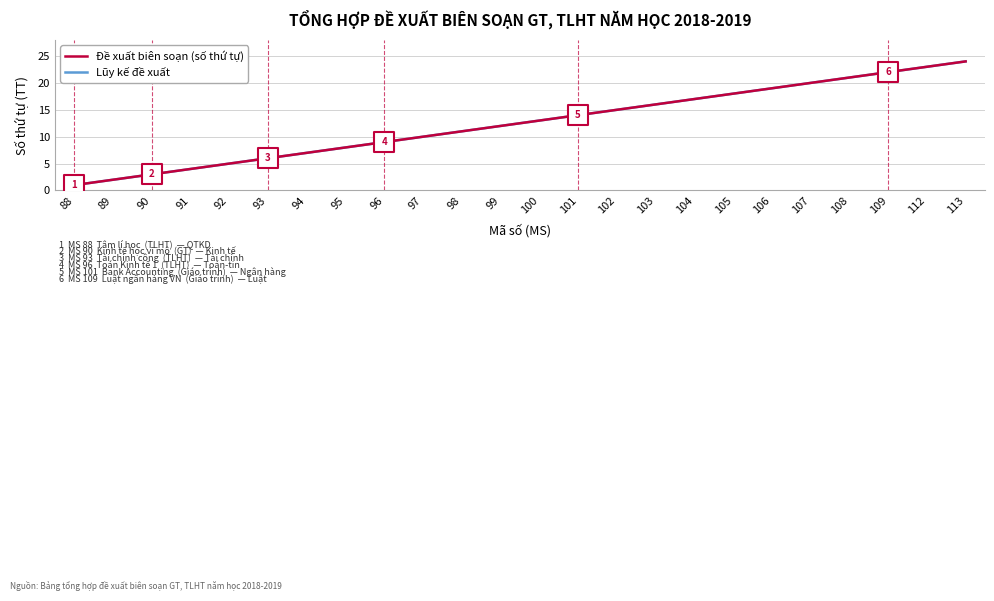

Does the chart have visible grid lines?

Yes